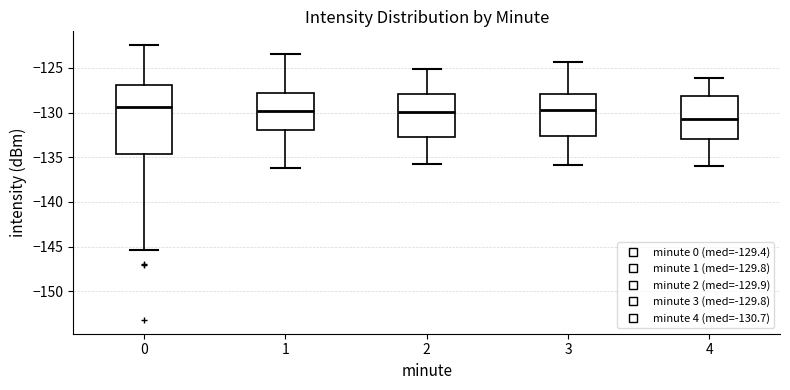

Comparing the boxes themselves (not the whiskers), which one is the tallest?

0